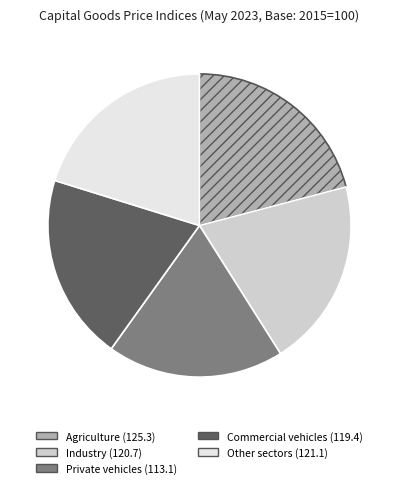

Does any single category account for the majority?

No